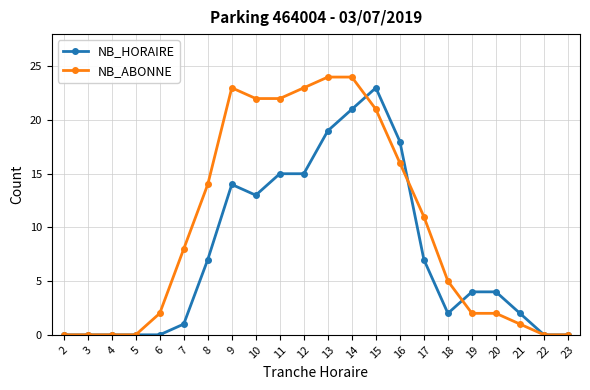

True or false: NB_ABONNE has a value of 17 at 17.

False